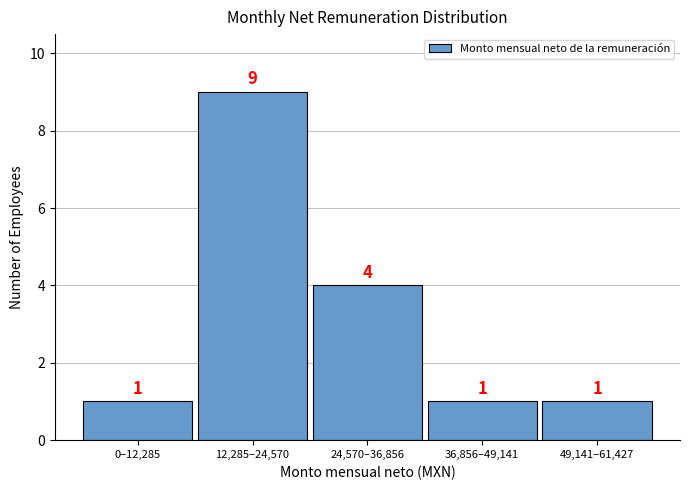

Reading left to right, what are all the values shown in this chart?

0–12,285=1	12,285–24,570=9	24,570–36,856=4	36,856–49,141=1	49,141–61,427=1